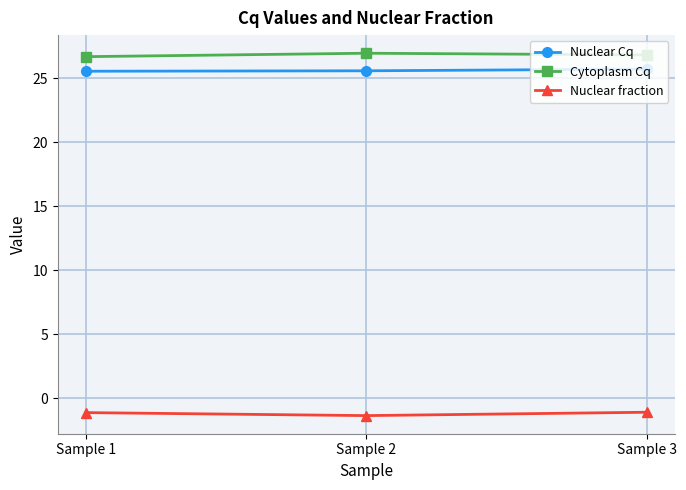

What is the minimum value for Cytoplasm Cq?

26.7